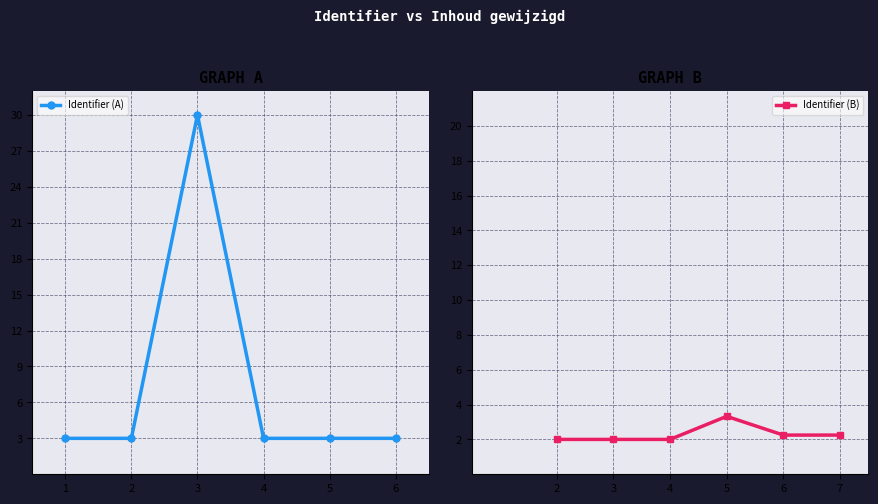

Which series has the widest spread of values?

Identifier (A)